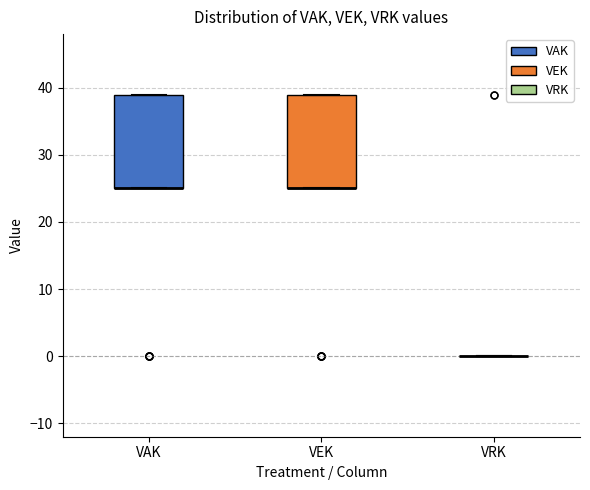

Reading left to right, read every box against the y-axis: the position of its median line, the range the box covers, and the ends of its whiskers. The values are not printed on the chart, so give them approximately, as read against the axis.

VAK: median 25 (drawn on the box's lower edge), box 25 to 39, whiskers 25 to 39
VEK: median 25 (drawn on the box's lower edge), box 25 to 39, whiskers 25 to 39
VRK: box collapsed to a line at 0, whiskers 0 to 0